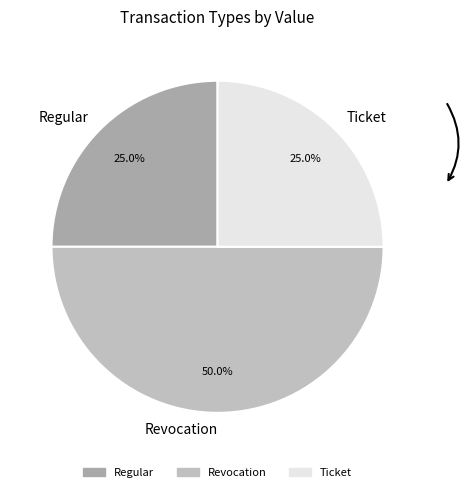

Which slice is the largest?

Revocation